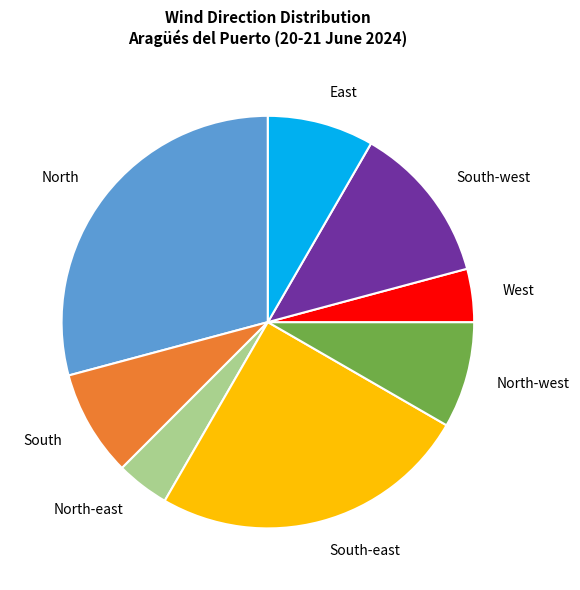

What is the largest slice in the pie chart?

North